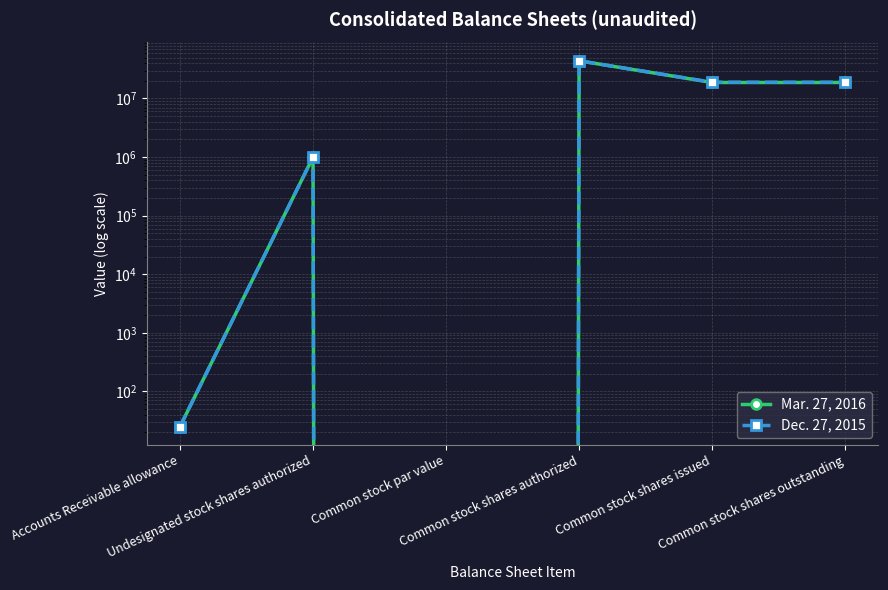

Reading left to right, transcribe all the data shown in this chart.

Mar. 27, 2016: Accounts Receivable allowance=25	Undesignated stock shares authorized=1000000	Common stock par value=0	Common stock shares authorized=44000000	Common stock shares issued=18750276	Common stock shares outstanding=18750276
Dec. 27, 2015: Accounts Receivable allowance=25	Undesignated stock shares authorized=1000000	Common stock par value=0	Common stock shares authorized=44000000	Common stock shares issued=18917776	Common stock shares outstanding=18917776